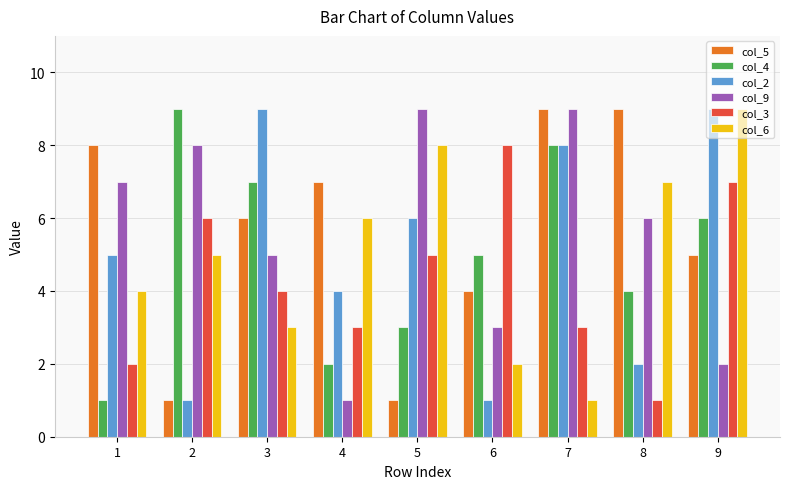

Reading right to left, transcribe all the data shown in this chart.

col_5: 5	9	9	4	1	7	6	1	8
col_4: 6	4	8	5	3	2	7	9	1
col_2: 9	2	8	1	6	4	9	1	5
col_9: 2	6	9	3	9	1	5	8	7
col_3: 7	1	3	8	5	3	4	6	2
col_6: 9	7	1	2	8	6	3	5	4